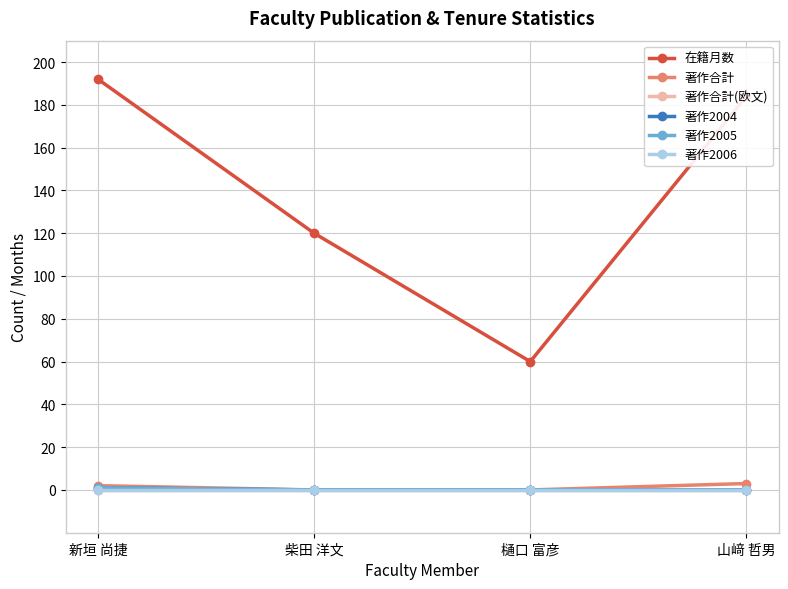

What is the difference between the 著作2005 values at 山﨑 哲男 and 新垣 尚捷?

1